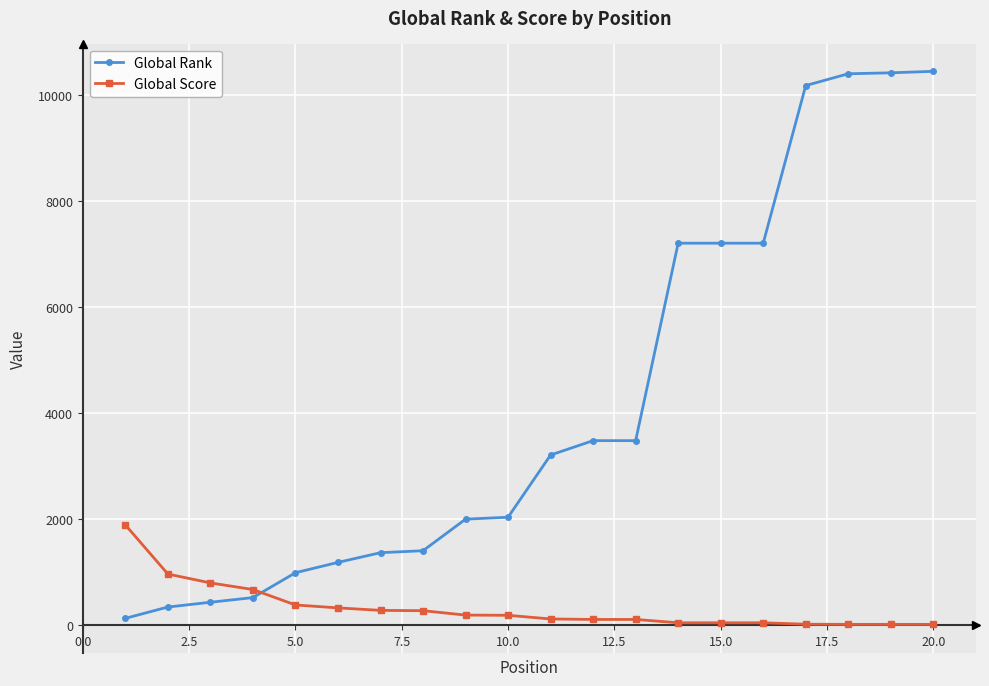

What is the difference between the maximum and minimum values in the Global Rank series?

10316